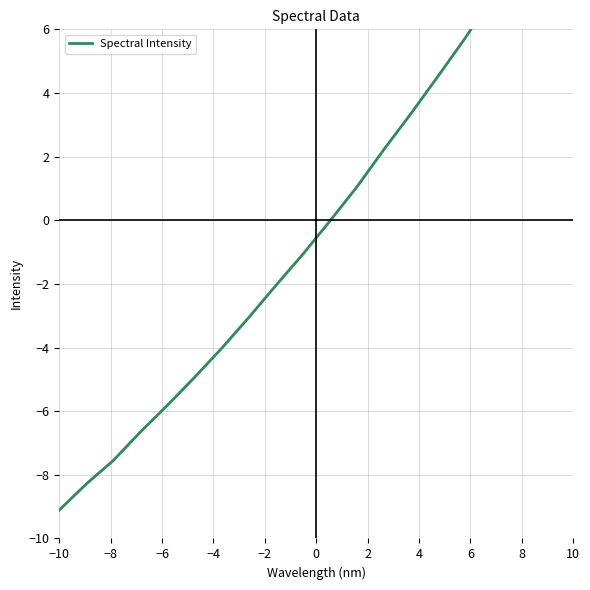

What position from the right is −8?

19